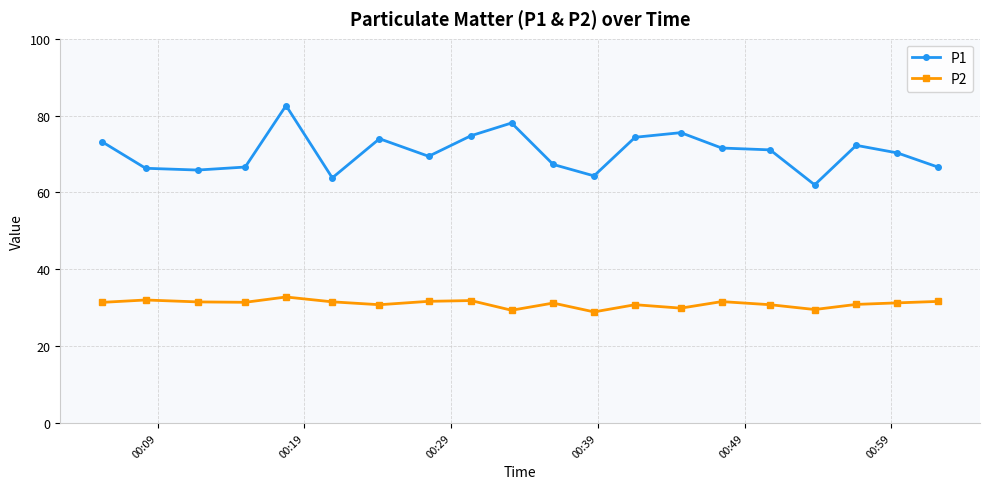

How many categories are shown in the chart?

20